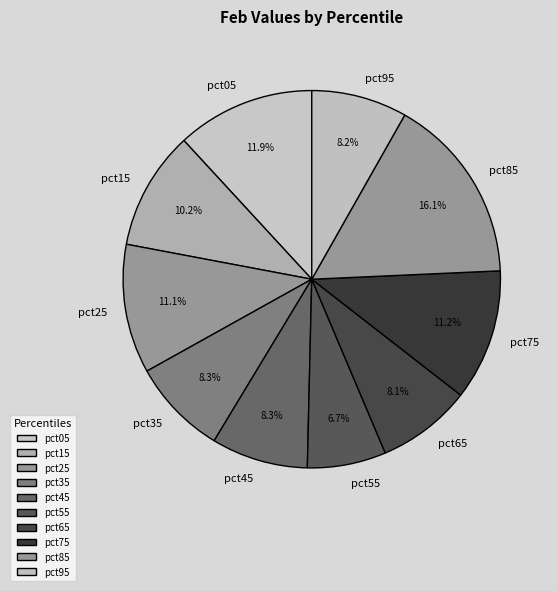

To the nearest percent, what percentage of the pie is pct65?

8%